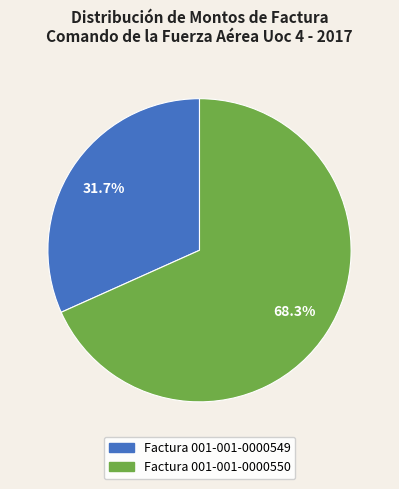

Count the number of slices in the pie.

2